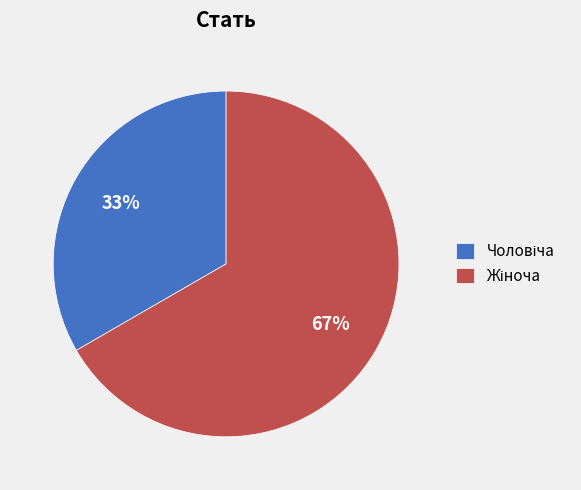

Is there any slice that represents more than half of the pie?

Yes